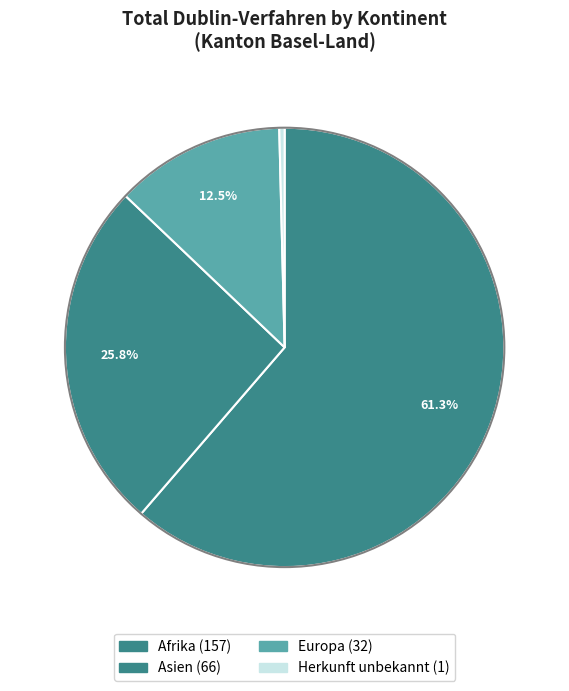

What is the majority slice?

Afrika